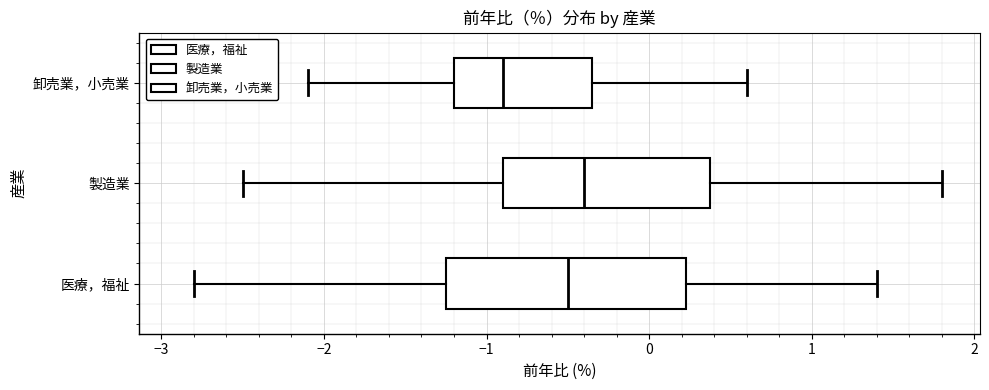

Which box is the widest, from its left edge to its right edge?

医療，福祉